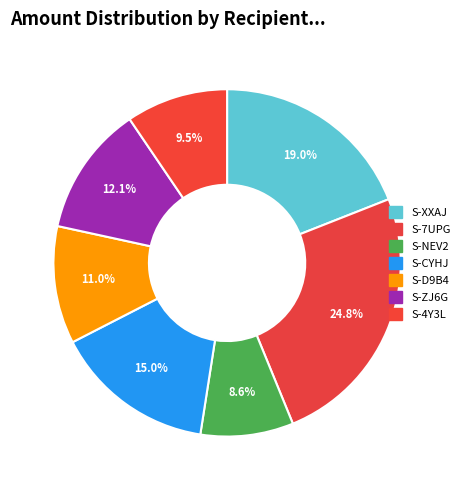

How many slices are in this pie chart?

7